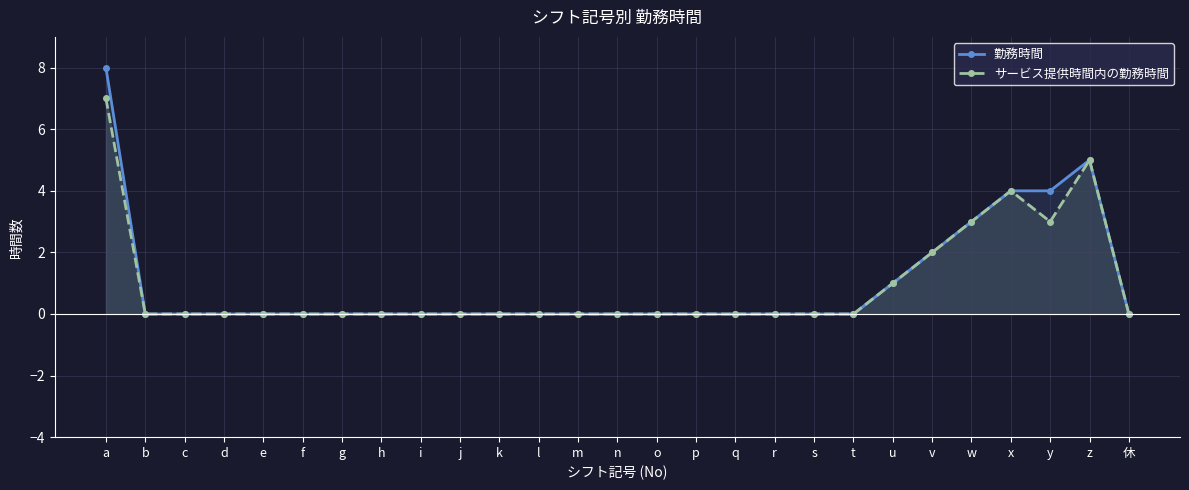

At which category is the sum across all series the highest?

a